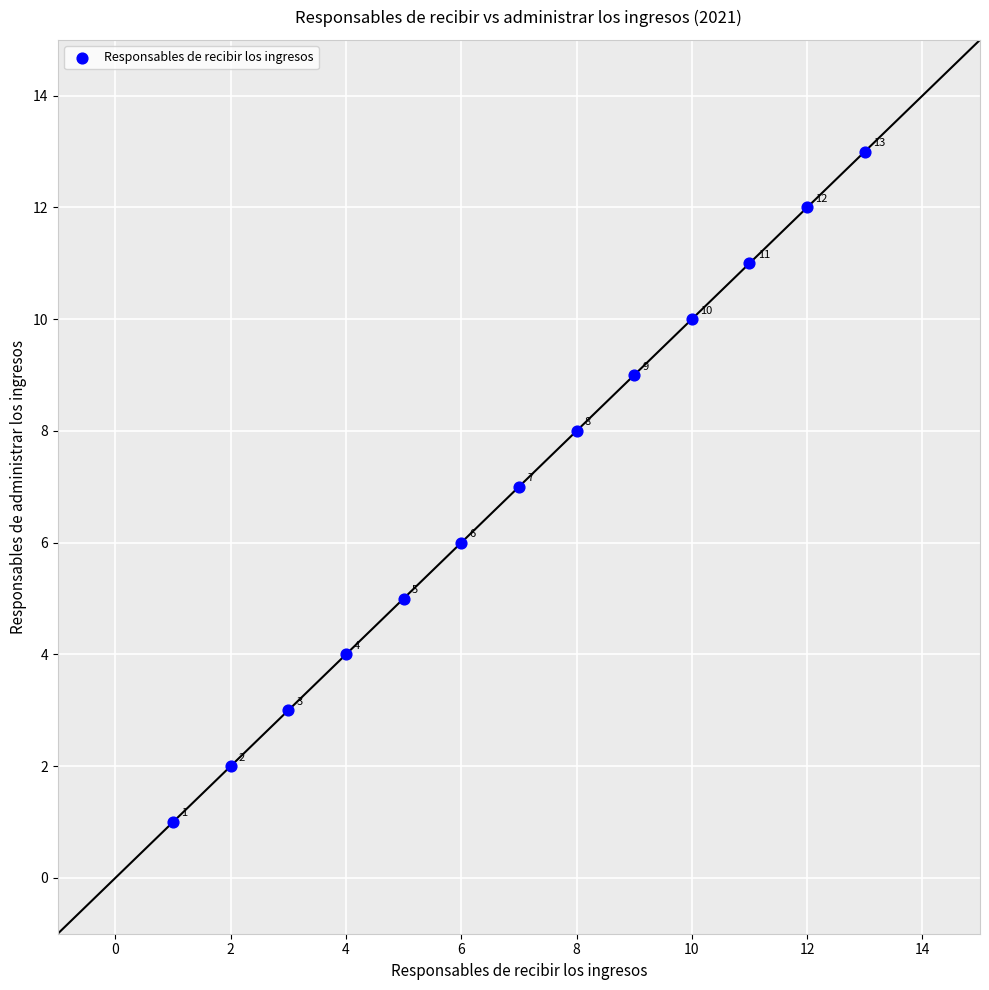

What is the range of Y values (max minus min)?

12